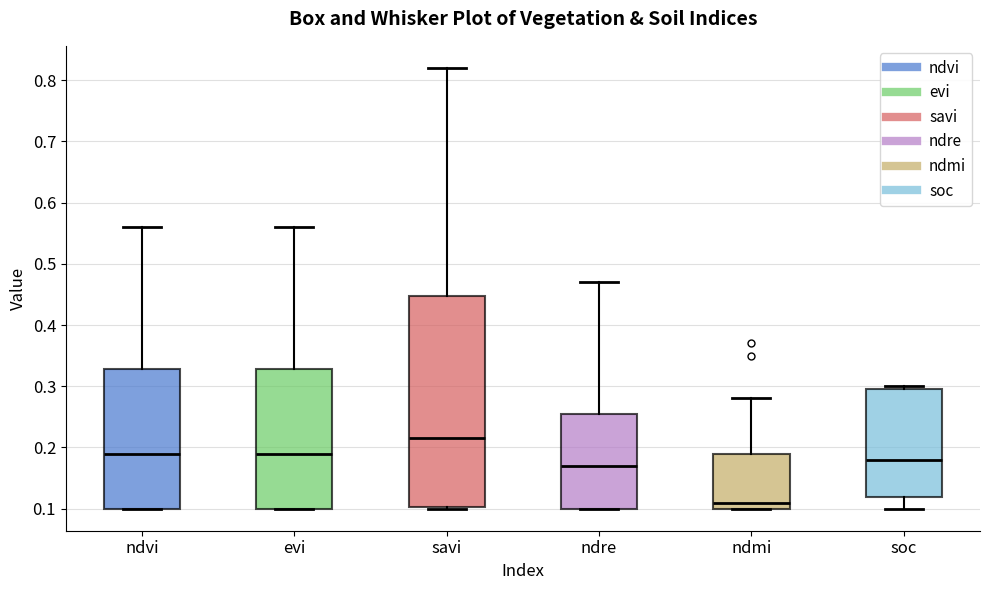

Which box's median line is the lowest?

ndmi